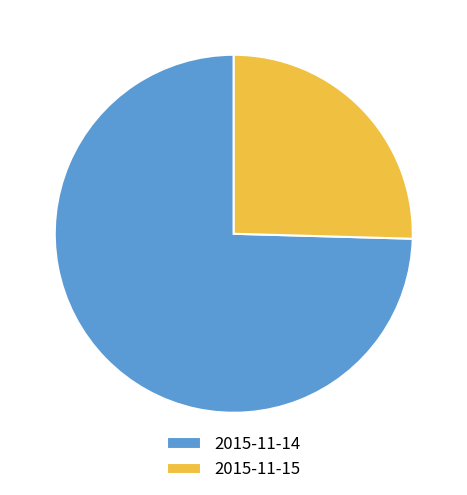

What is the ratio of the value at 2015-11-15 to the value at 2015-11-14?

0.3